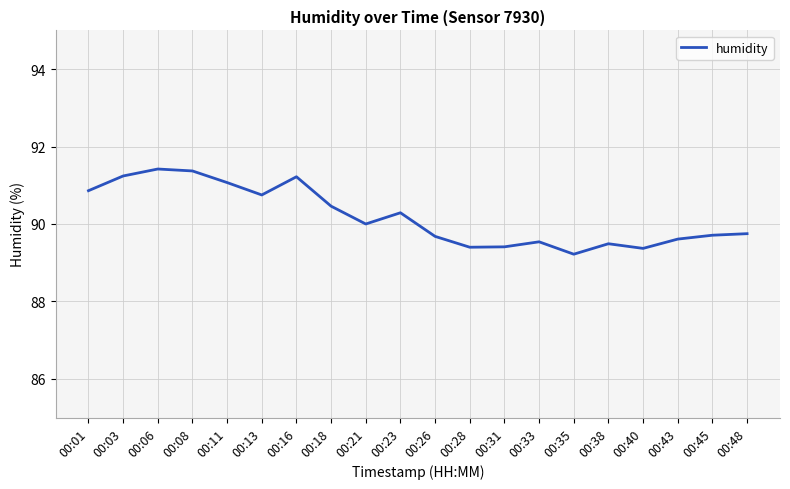

Where is the data nearest to the value 90?

00:21